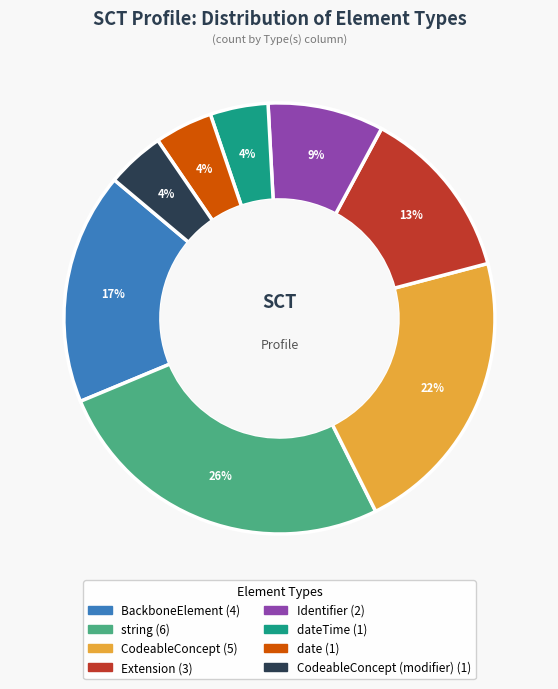

To the nearest percent, what is the difference between the largest and smallest slice percentages?

22%